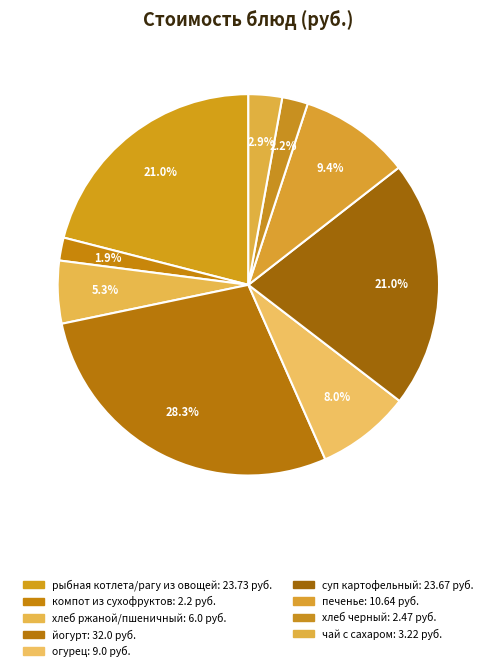

Between огурец and хлеб черный, which is larger?

огурец